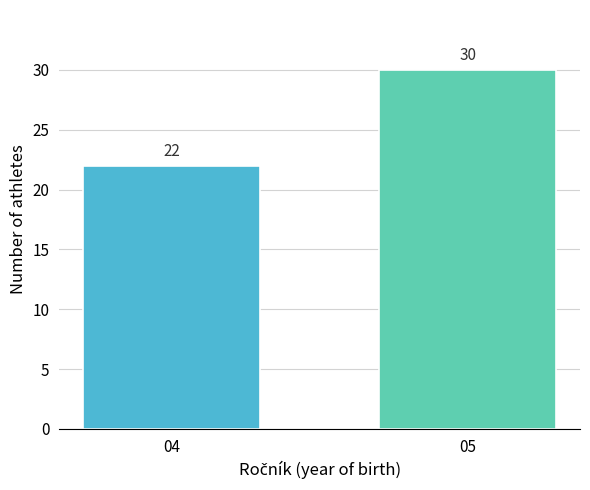

Reading right to left, extract all data points from this chart.

05=30	04=22